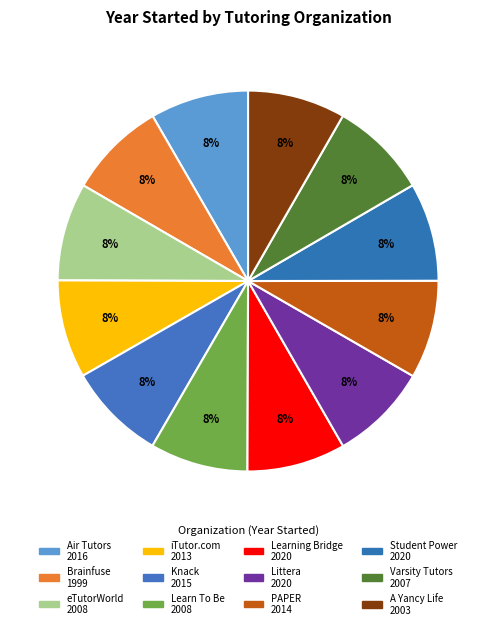

Is it true that Student Power is 8% of the pie?

True